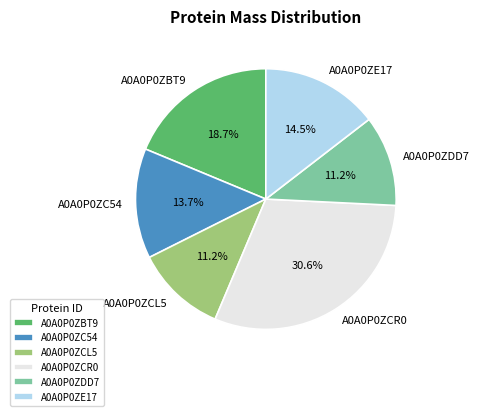

How many segments does this pie chart have?

6